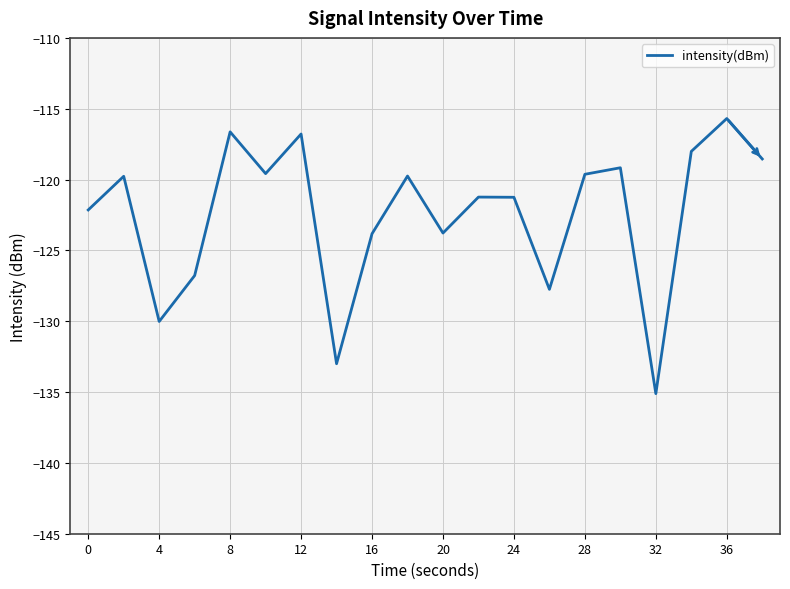

What is the minimum value shown in the chart?

-135.1